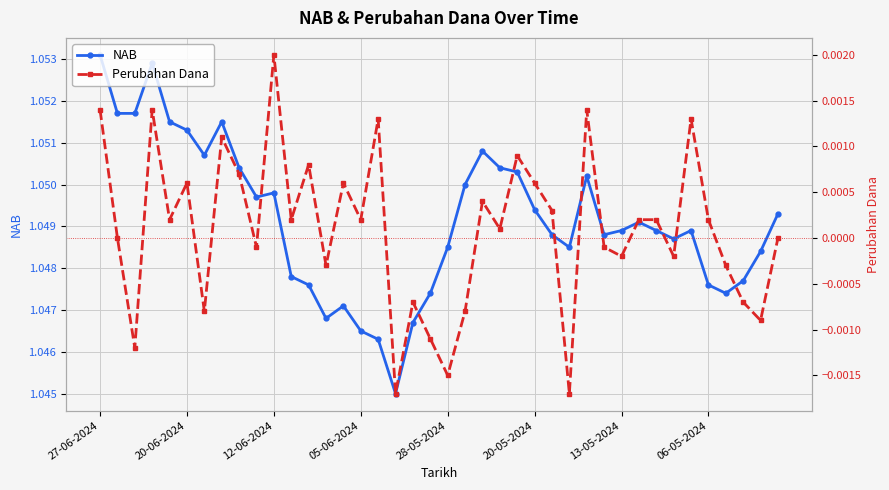

How many values in the Perubahan Dana series exceed 0?

22